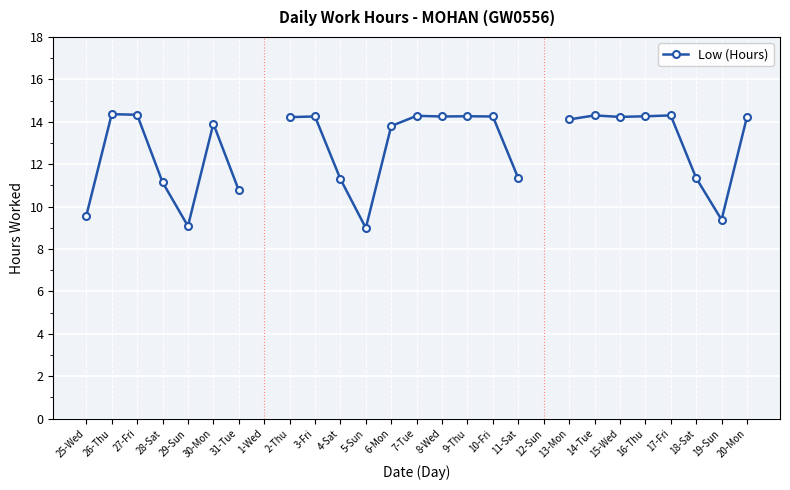

What is the difference between the values at 11-Sat and 9-Thu?

2.9